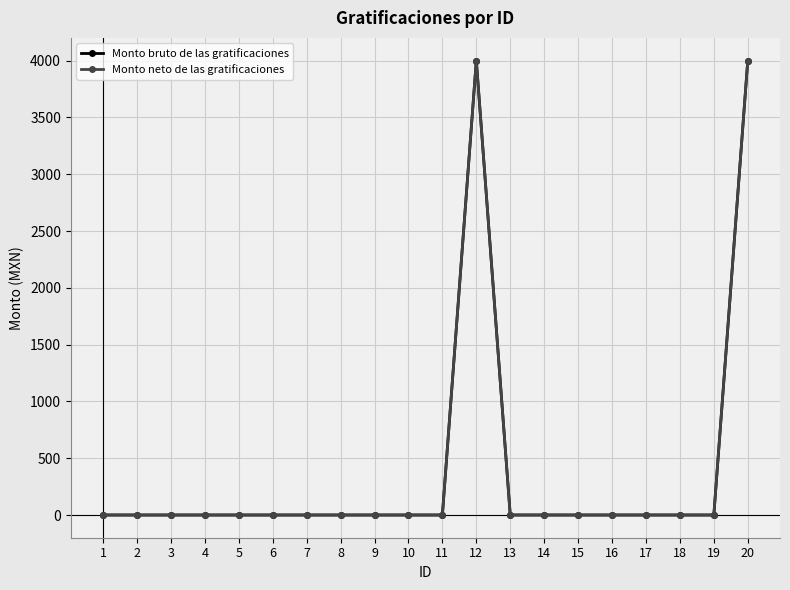

What is the greatest value displayed?

4000